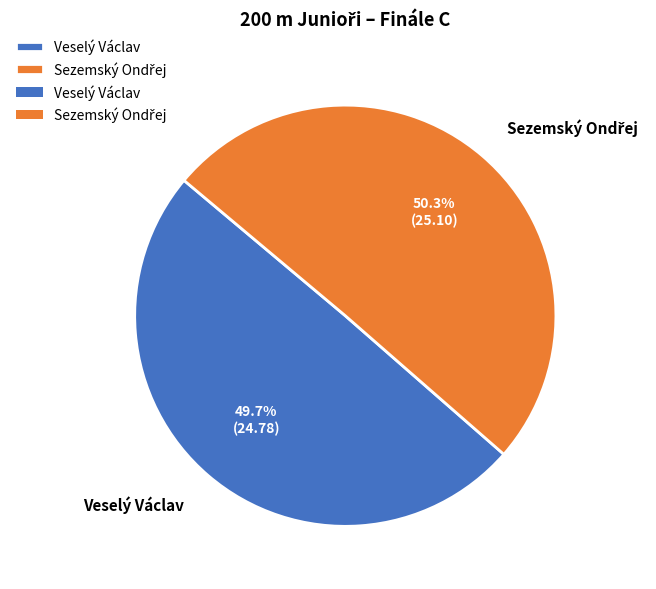

Count the number of slices in the pie.

2